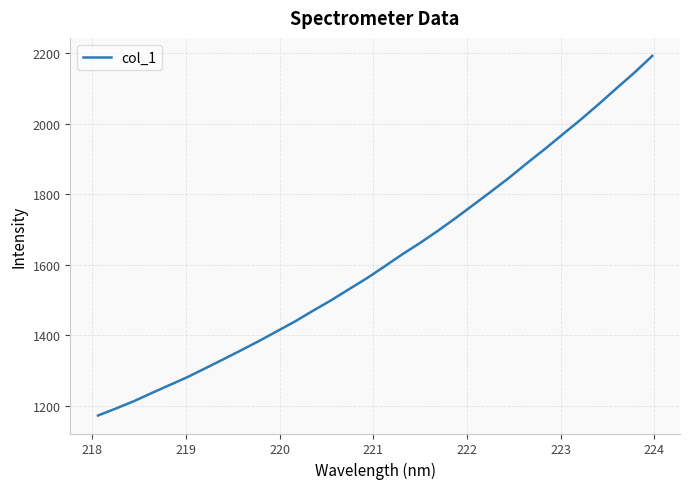

What is the difference between the maximum and minimum values?

1020.3